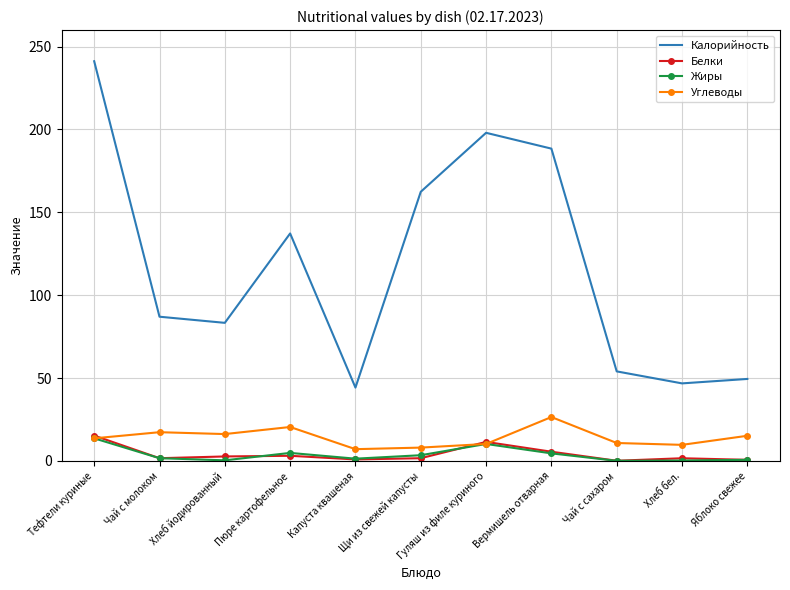

Which series has the largest total across all categories?

Калорийность